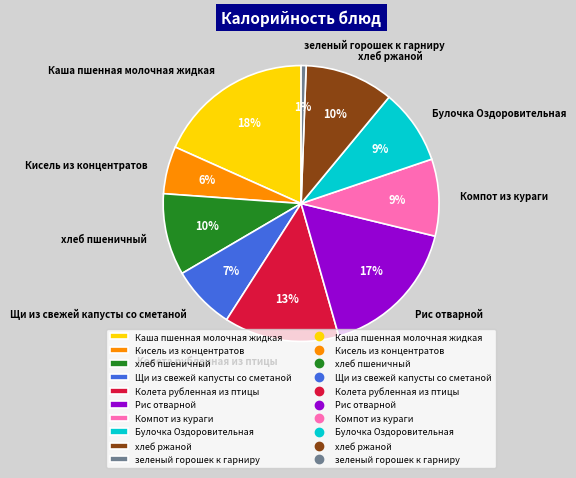

What is the smallest slice in the pie chart?

зеленый горошек к гарниру